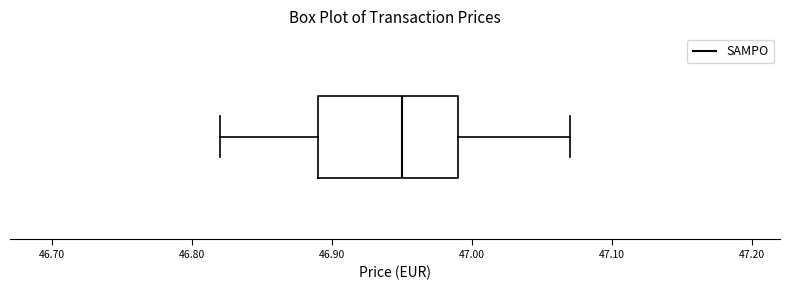

Transcribe this box plot: give where the median line is, the range the box spans, and where the two whiskers end, as read against the x-axis. The values are not printed on the chart, so give them approximately, as read against the axis.

median 46.95, box 46.89 to 46.99, whiskers 46.82 to 47.07